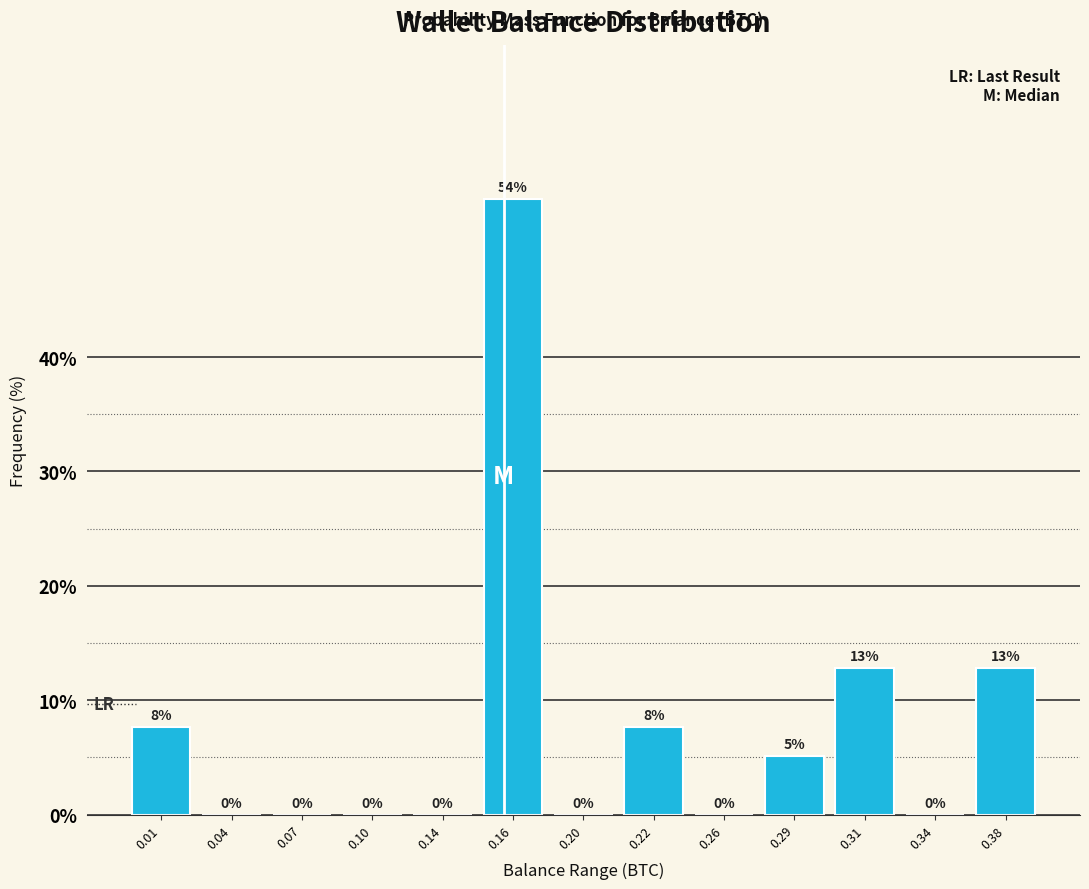

True or false: the data shows 32.2 at 0.07.

False